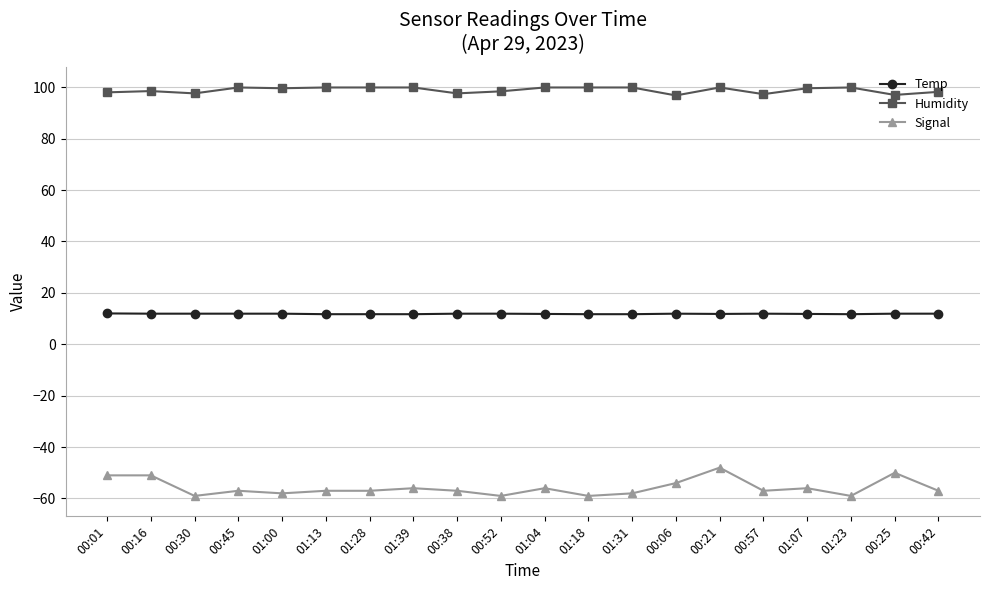

What is the highest value of the Humidity series?

99.9